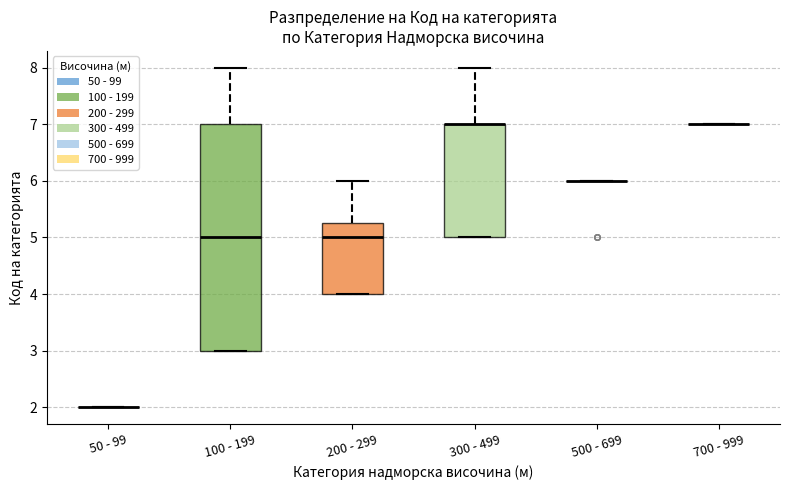

Comparing the boxes themselves (not the whiskers), which one is the tallest?

100 - 199